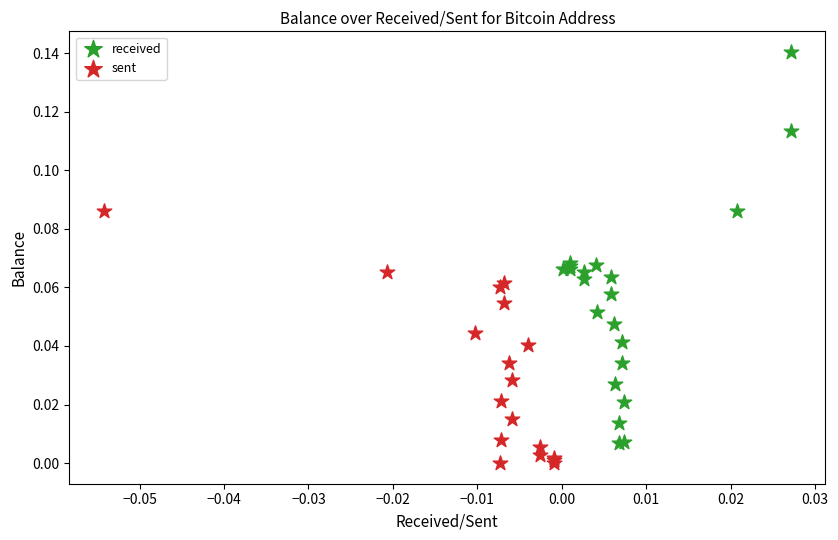

Which series contains the lowest Y value?

sent